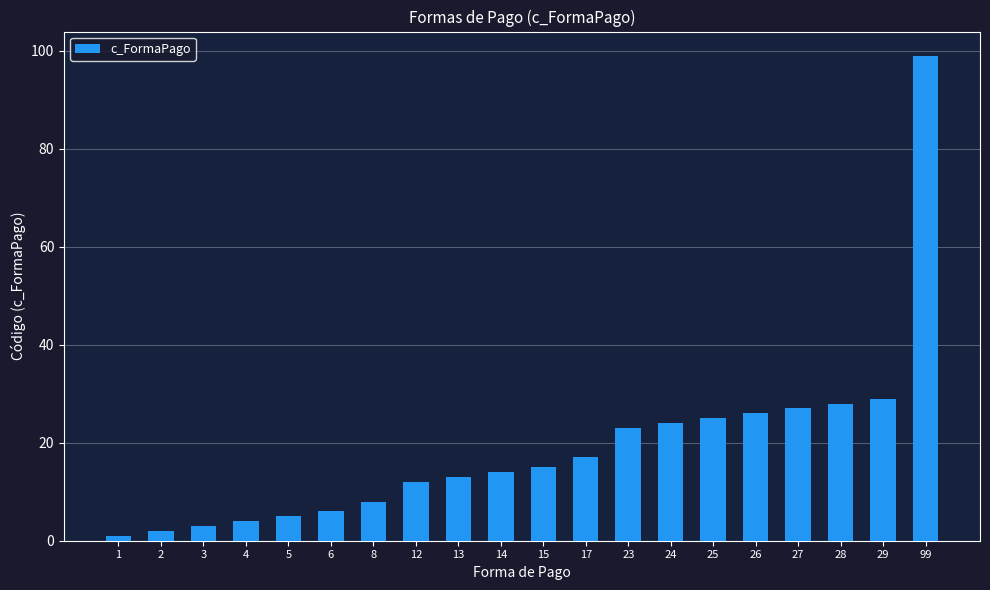

Which category has the highest value across all series?

99